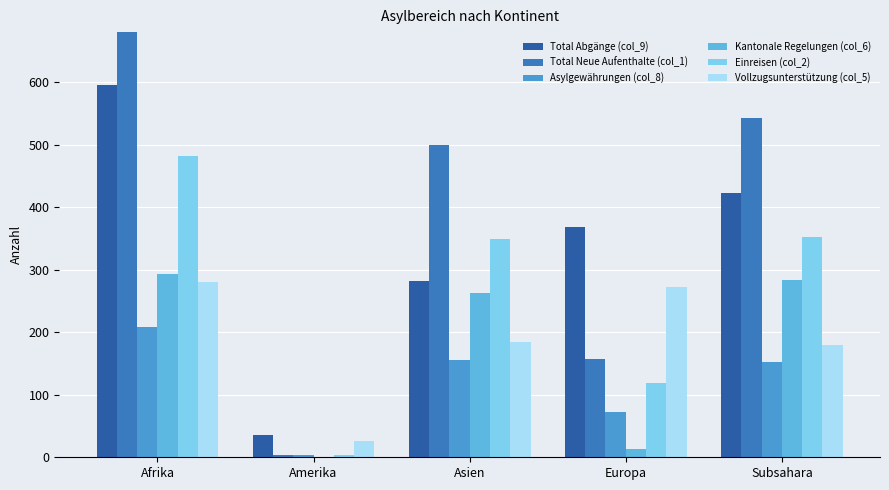

What value does the Kantonale Regelungen (col_6) series have at Europa?

13